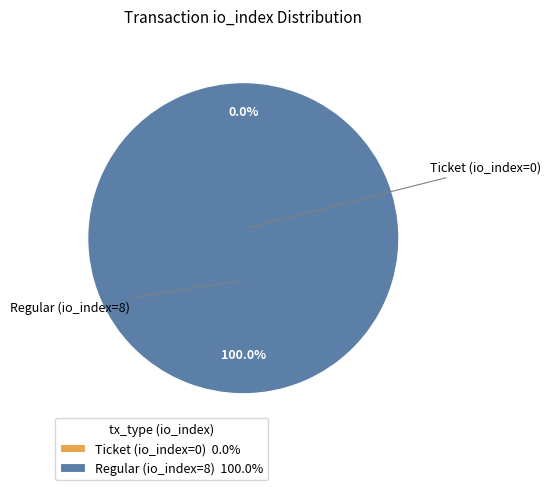

Is the sum of Regular (io_index=8) and Ticket (io_index=0) greater than half?

Yes